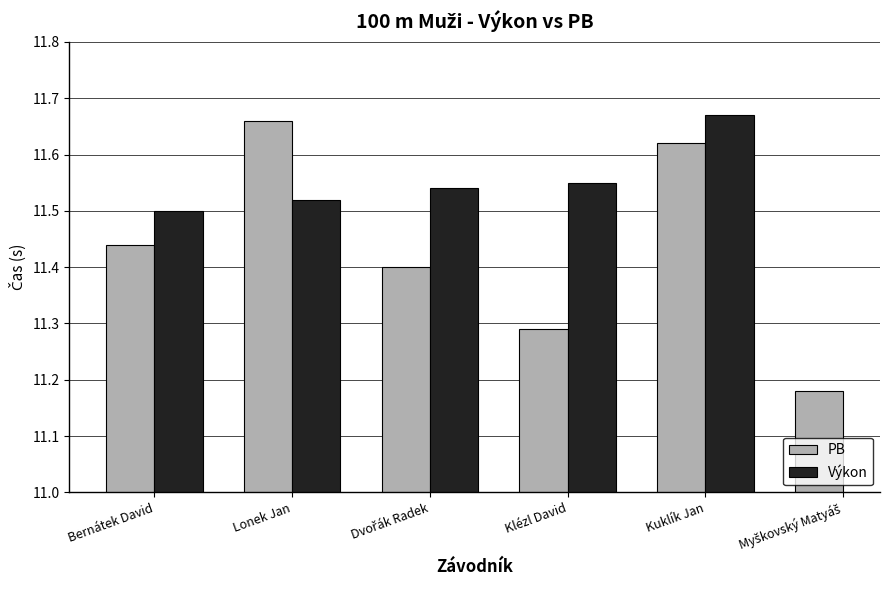

Which series changed the most between Bernátek David and Lonek Jan?

PB